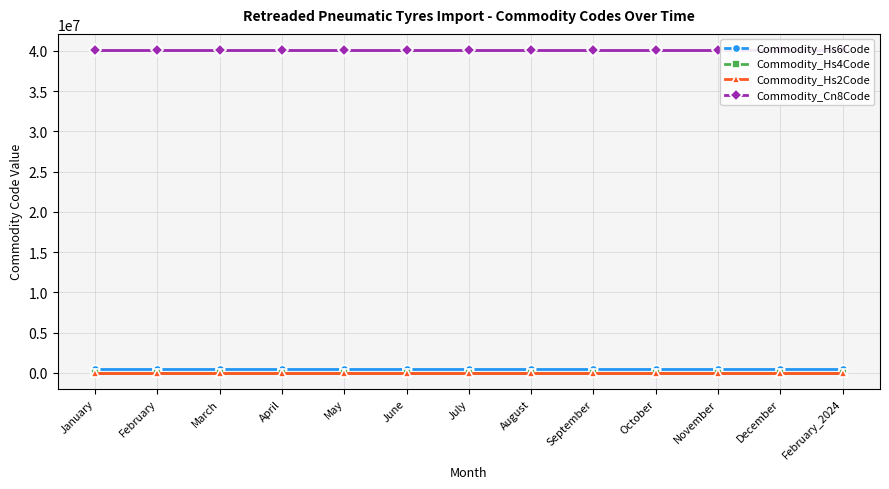

At which label does Commodity_Cn8Code reach its minimum?

January